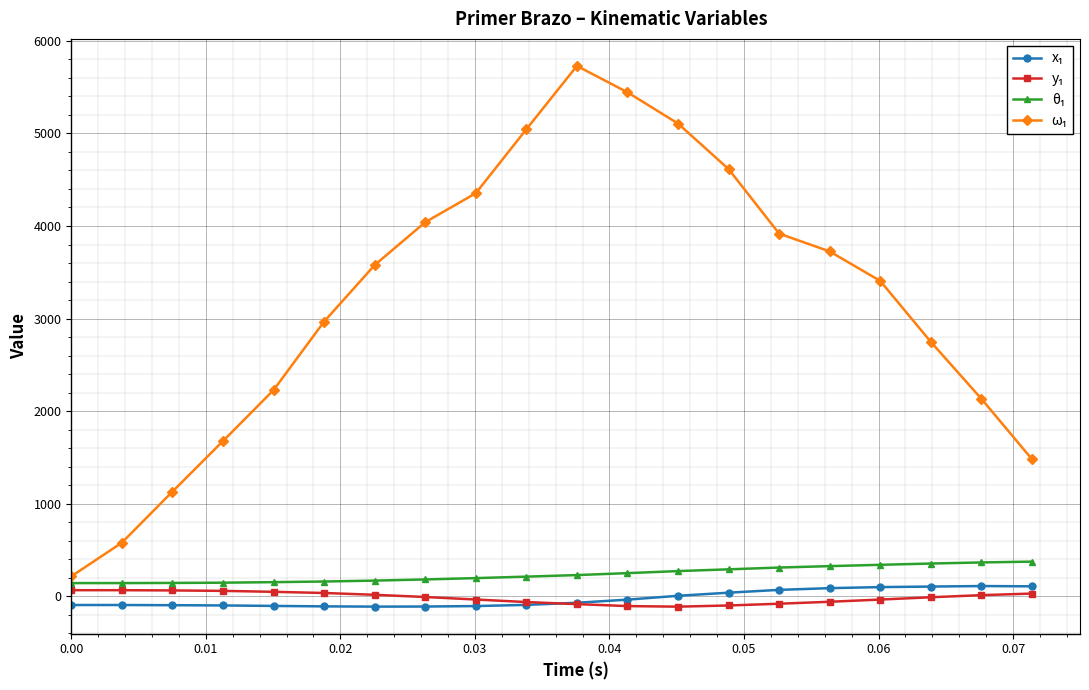

At how many categories does at least one series exceed 1605?

16